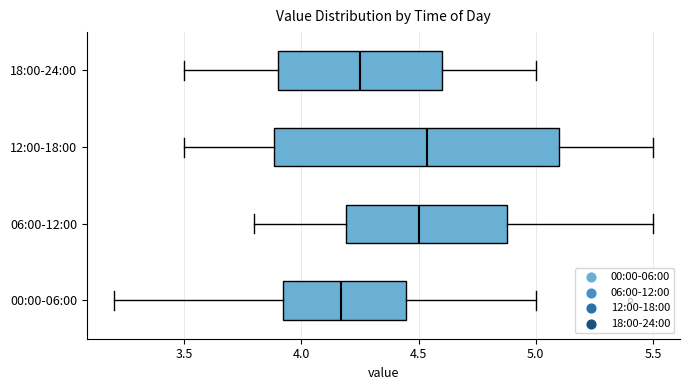

Reading bottom to top, read every box against the x-axis: the position of its median line, the range the box covers, and the ends of its whiskers. The values are not printed on the chart, so give them approximately, as read against the axis.

00:00-06:00: median 4.15, box 3.90 to 4.45, whiskers 3.20 to 5.00
06:00-12:00: median 4.50, box 4.20 to 4.90, whiskers 3.80 to 5.50
12:00-18:00: median 4.55, box 3.90 to 5.10, whiskers 3.50 to 5.50
18:00-24:00: median 4.25, box 3.90 to 4.60, whiskers 3.50 to 5.00